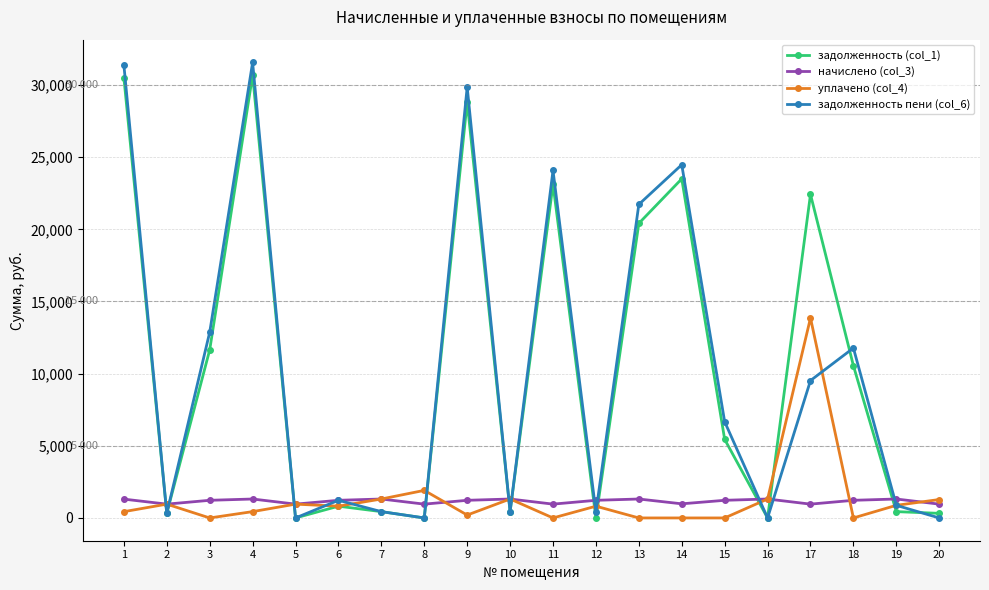

True or false: начислено (col_3) has more than 0 interior local peaks.

True